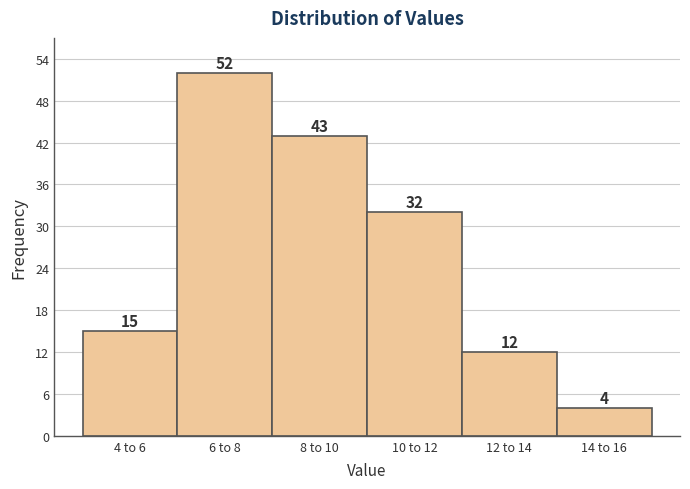

Reading left to right, transcribe all the data shown in this chart.

15	52	43	32	12	4